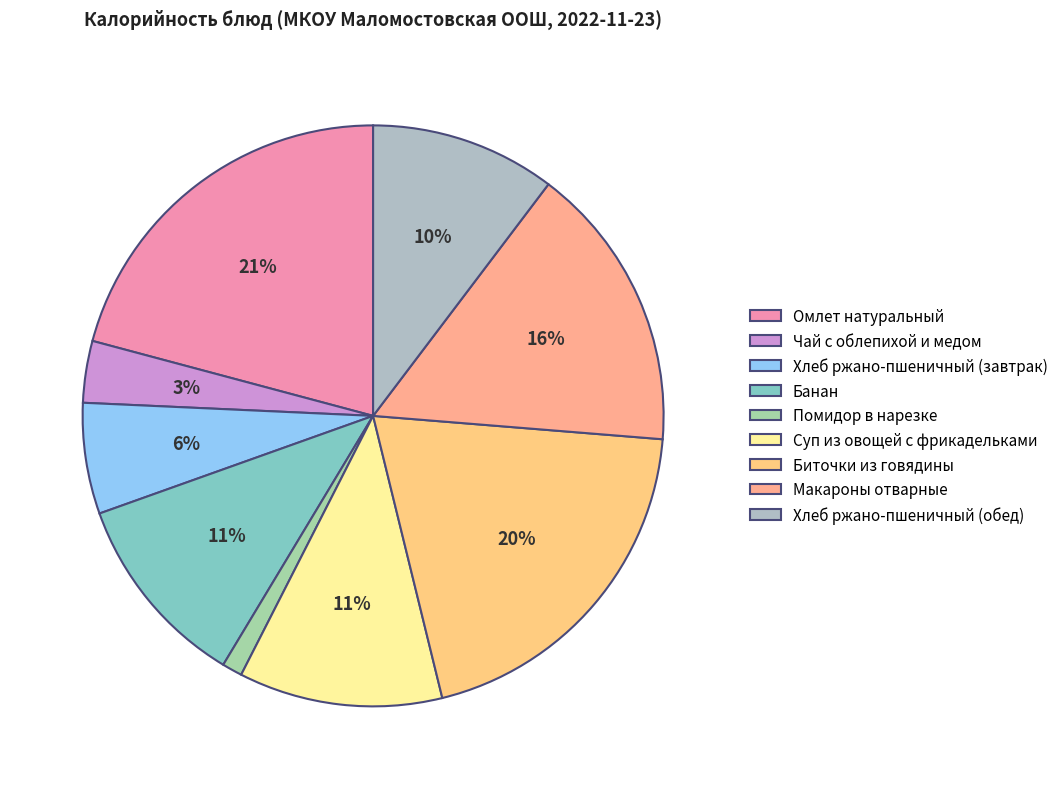

The Помидор в нарезке slice represents 1% of the pie. True or false?

True